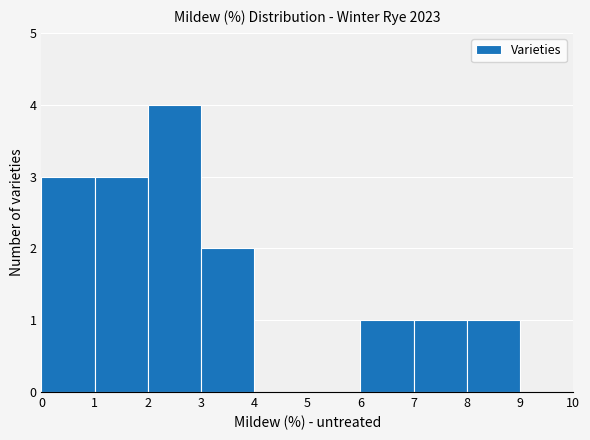

Reading left to right, list every bar in this chart as the range it spans on the x-axis followed by its height. The values are not printed on the chart, so give them approximately, as read against the axis.

0 to 1: 3
1 to 2: 3
2 to 3: 4
3 to 4: 2
4 to 5: 0
5 to 6: 0
6 to 7: 1
7 to 8: 1
8 to 9: 1
9 to 10: 0